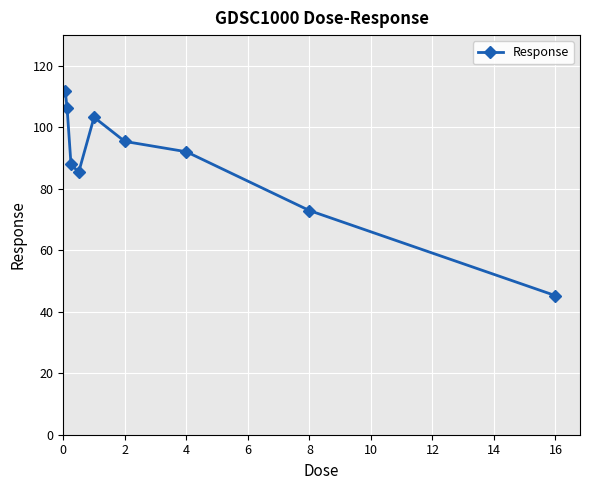

Reading left to right, extract all data points from this chart.

111.9	106.1	88.1	85.4	103.3	95.4	92.1	72.9	45.2